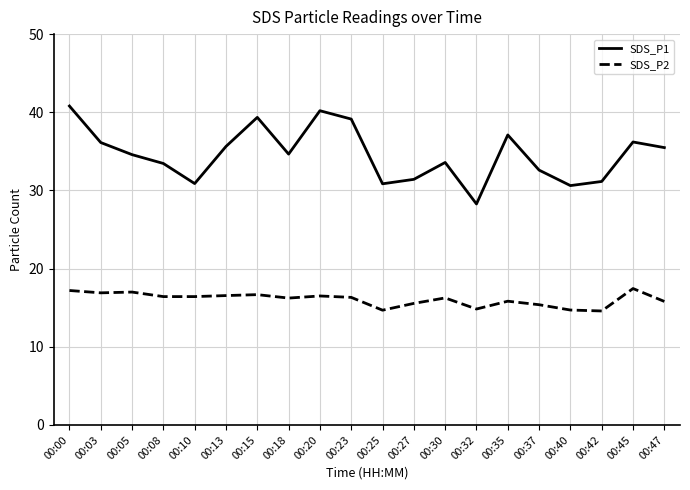

What is the average value of the SDS_P1 series?

34.6